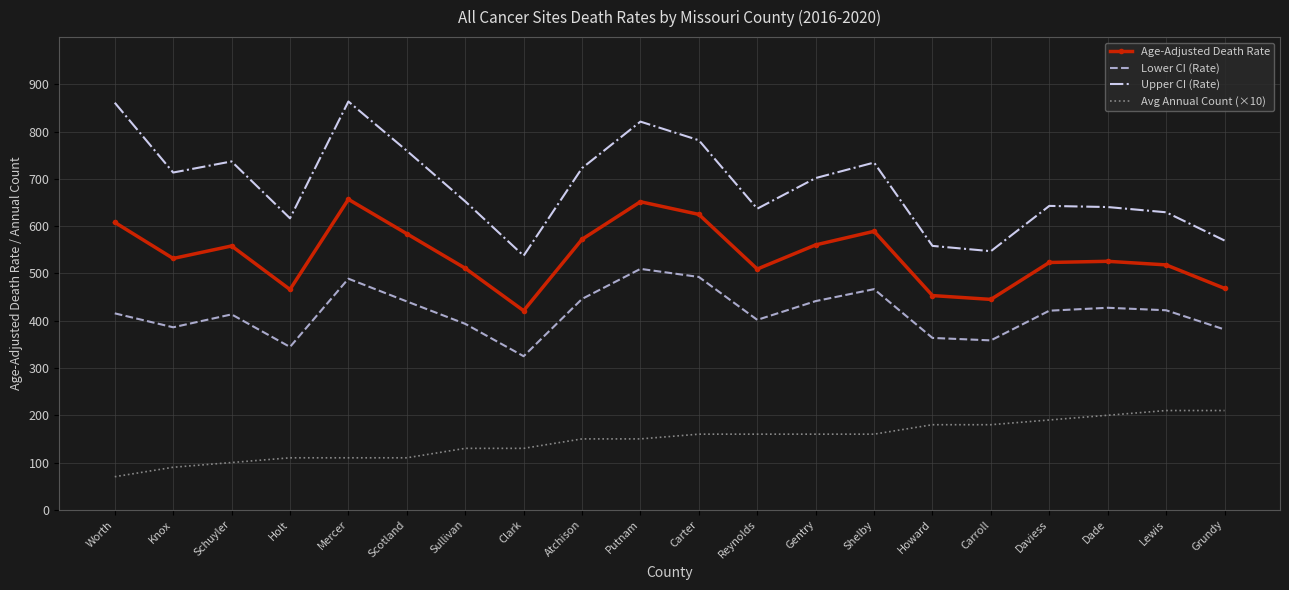

What is the average value of the Upper CI (Rate) series?

686.4